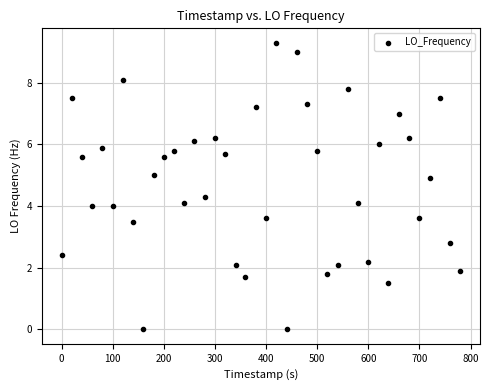

What is the range of Y values (max minus min)?

9.3